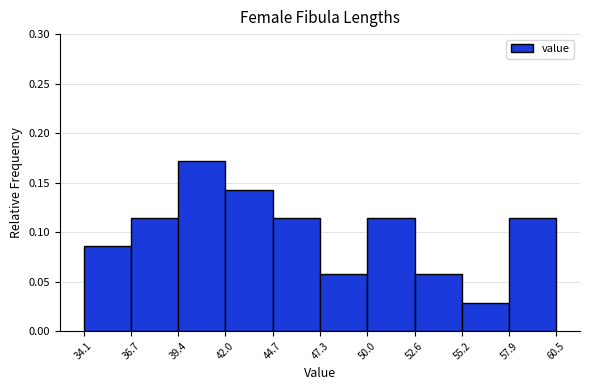

Reading left to right, transcribe this chart: for each bar, give the range it covers on the x-axis and its height. The values are not printed on the chart, so give them approximately, as read against the axis.

34.1 to 36.7: 0.085
36.7 to 39.4: 0.115
39.4 to 42.0: 0.170
42.0 to 44.7: 0.145
44.7 to 47.3: 0.115
47.3 to 50.0: 0.055
50.0 to 52.6: 0.115
52.6 to 55.2: 0.055
55.2 to 57.9: 0.030
57.9 to 60.5: 0.115